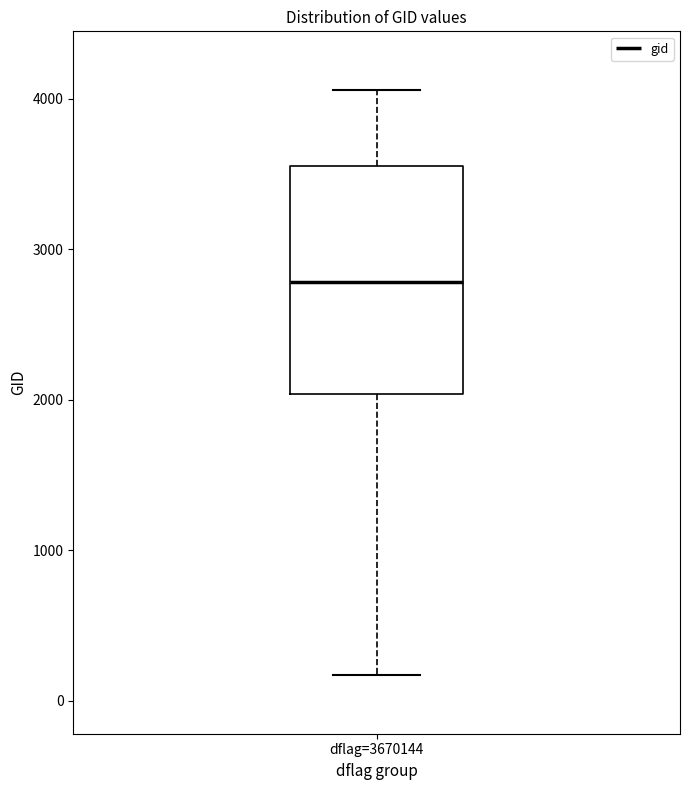

Where does the lower whisker of the box for dflag=3670144 end on the y-axis? The values are not printed on the chart, so give them approximately, as read against the axis.

200